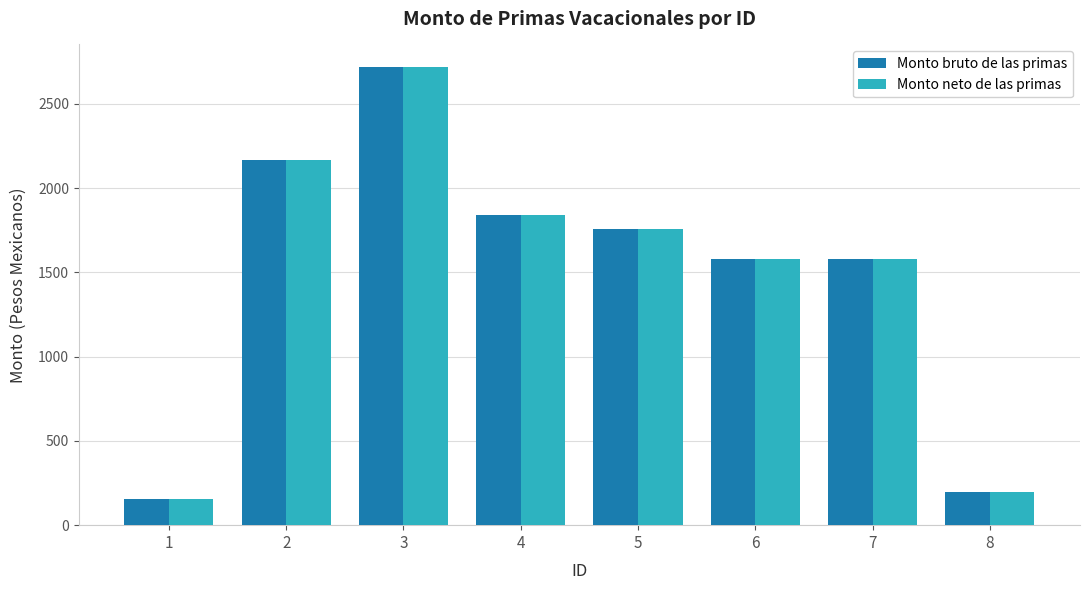

Does the chart contain any negative values?

No